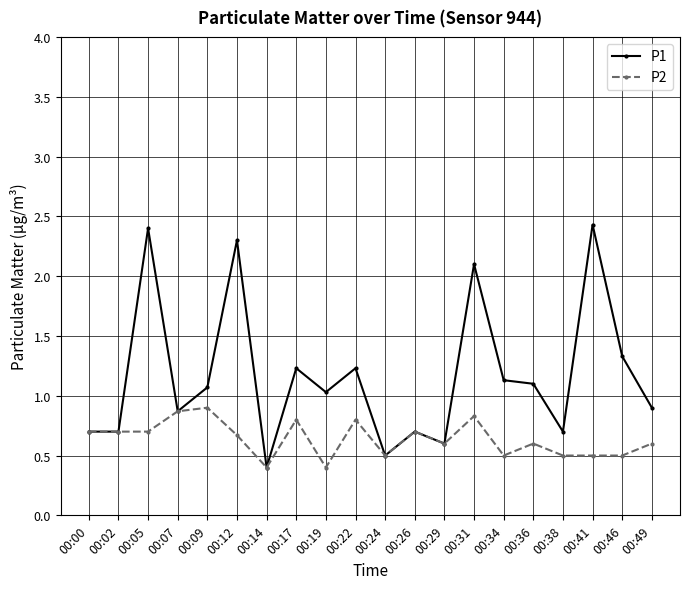

How many data points in P1 are above 1?

11